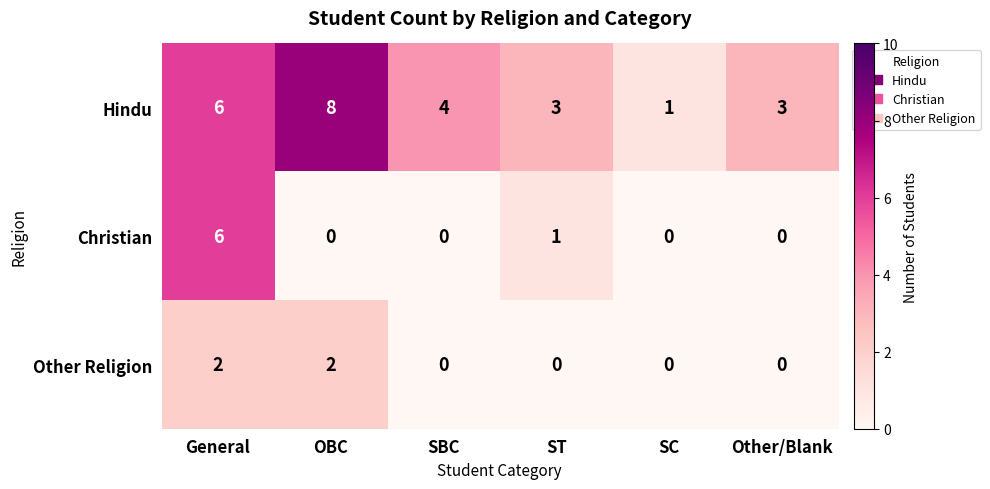

Rank the series by their maximum value, from lowest to highest.

Other Religion, Christian, Hindu